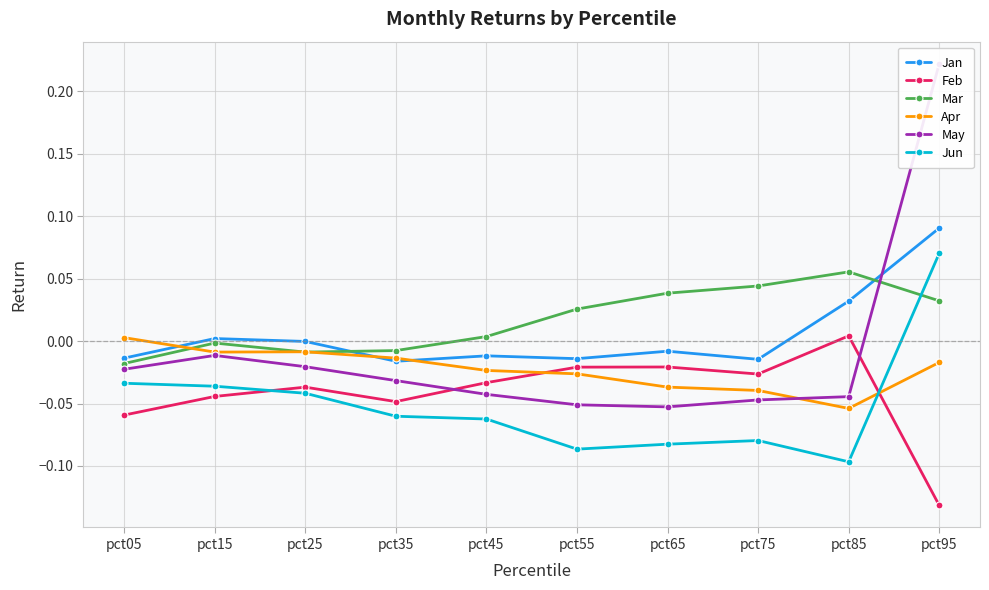

Reading right to left, what are all the values shown in this chart?

Jan: pct95=0.1	pct85=0.0	pct75=-0.0	pct65=-0.0	pct55=-0.0	pct45=-0.0	pct35=-0.0	pct25=-0.0	pct15=0.0	pct05=-0.0
Feb: pct95=-0.1	pct85=0.0	pct75=-0.0	pct65=-0.0	pct55=-0.0	pct45=-0.0	pct35=-0.0	pct25=-0.0	pct15=-0.0	pct05=-0.1
Mar: pct95=0.0	pct85=0.1	pct75=0.0	pct65=0.0	pct55=0.0	pct45=0.0	pct35=-0.0	pct25=-0.0	pct15=-0.0	pct05=-0.0
Apr: pct95=-0.0	pct85=-0.1	pct75=-0.0	pct65=-0.0	pct55=-0.0	pct45=-0.0	pct35=-0.0	pct25=-0.0	pct15=-0.0	pct05=0.0
May: pct95=0.2	pct85=-0.0	pct75=-0.0	pct65=-0.1	pct55=-0.1	pct45=-0.0	pct35=-0.0	pct25=-0.0	pct15=-0.0	pct05=-0.0
Jun: pct95=0.1	pct85=-0.1	pct75=-0.1	pct65=-0.1	pct55=-0.1	pct45=-0.1	pct35=-0.1	pct25=-0.0	pct15=-0.0	pct05=-0.0